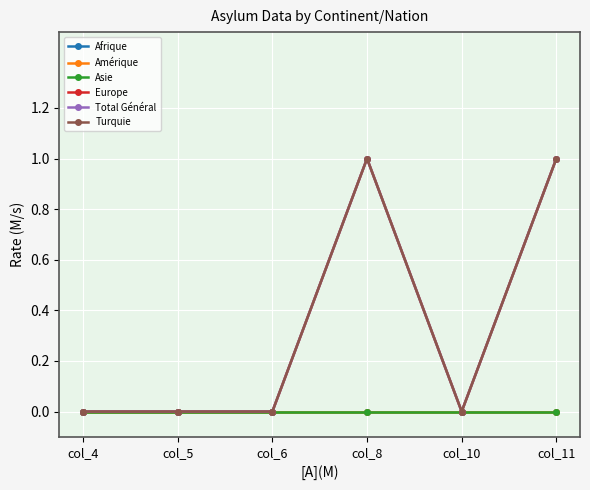

Is this an area chart (filled region under the line)?

No